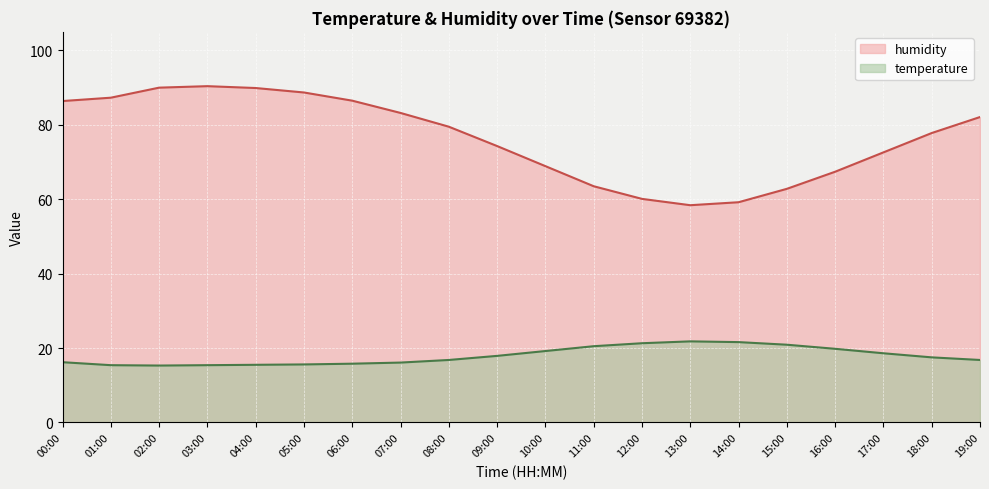

What is the total value across all series at 08:00?

96.3